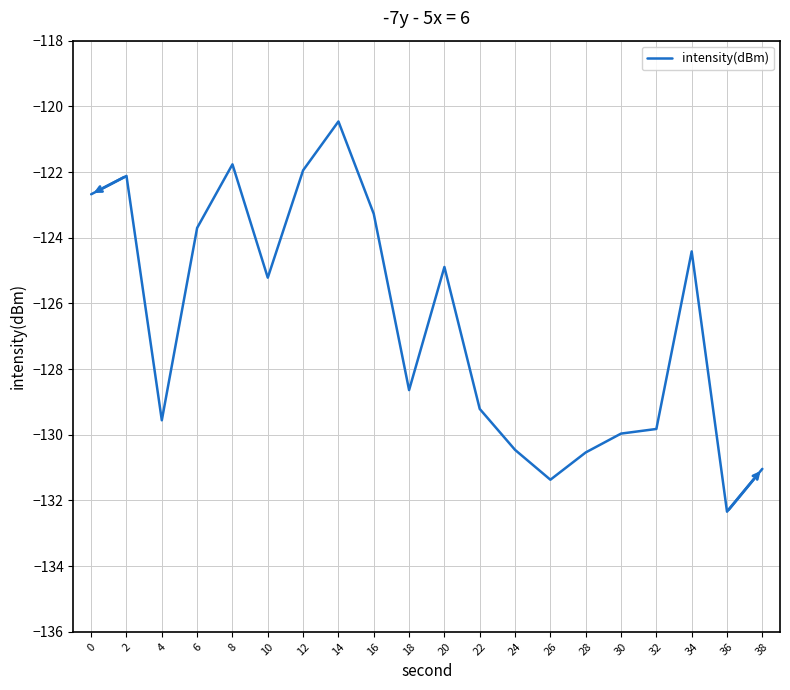

Reading left to right, extract all data points from this chart.

0=-122.7	2=-122.1	4=-129.6	6=-123.7	8=-121.8	10=-125.2	12=-121.9	14=-120.5	16=-123.3	18=-128.6	20=-124.9	22=-129.2	24=-130.5	26=-131.4	28=-130.5	30=-130.0	32=-129.8	34=-124.4	36=-132.3	38=-131.0